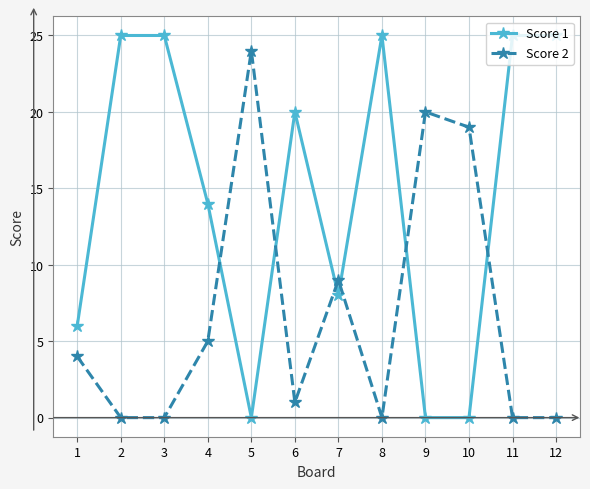

List the series in order of their overall mean, highest first.

Score 1, Score 2